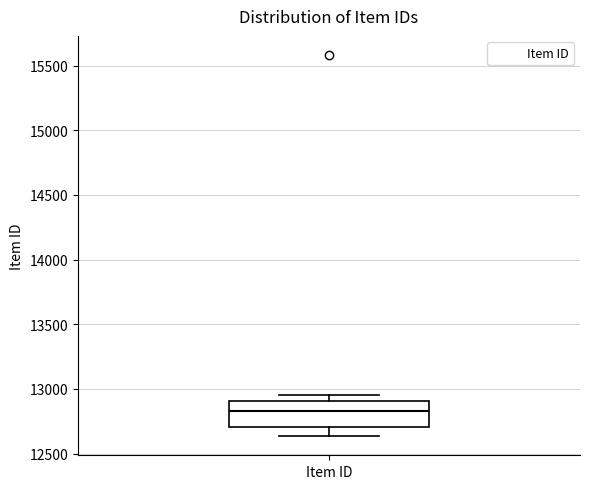

Read this box plot against the y-axis: the position of the median line, the range covered by the box, and the ends of both whiskers. The values are not printed on the chart, so give them approximately, as read against the axis.

median 12850, box 12700 to 12900, whiskers 12650 to 12950